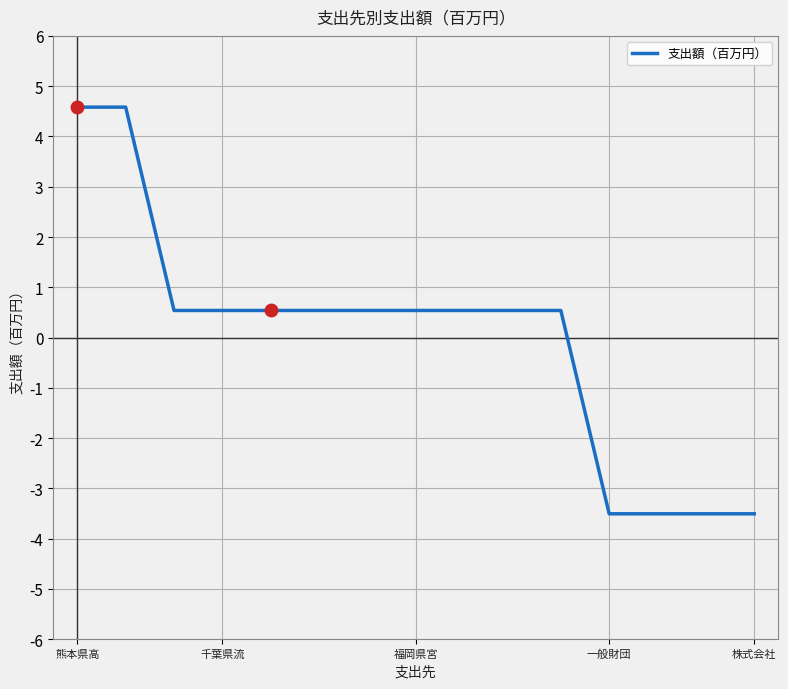

What is the minimum value shown in the chart?

-3.5